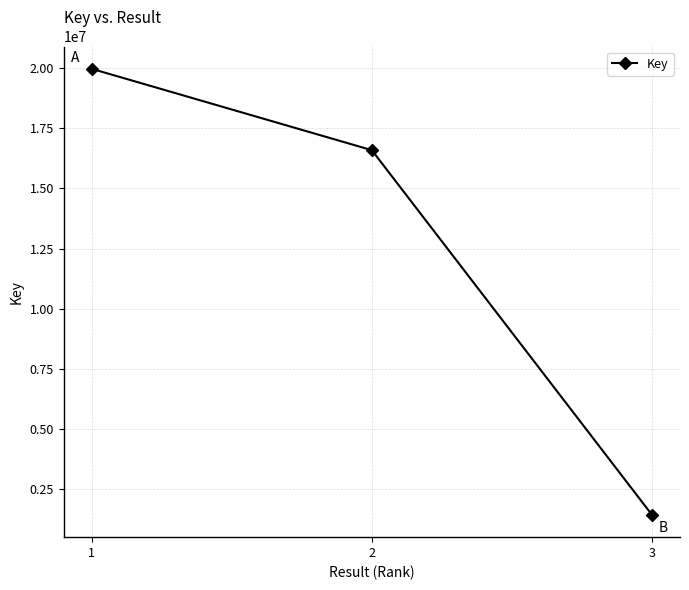

Rank the categories by value from lowest to highest.

3, 2, 1